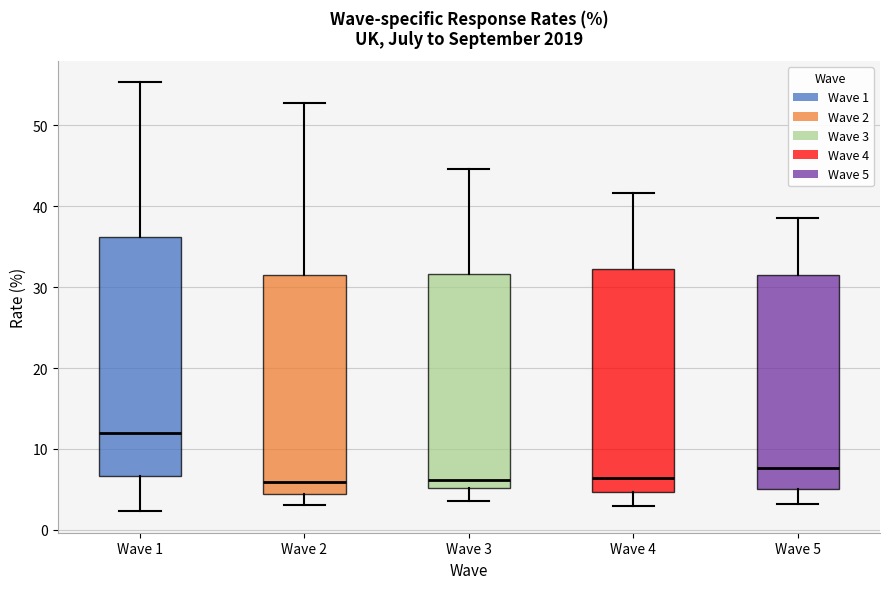

Reading left to right, transcribe this box plot: for each box, give where its median line is, the range the box spans, and where its two whiskers end, as read against the y-axis. The values are not printed on the chart, so give them approximately, as read against the axis.

Wave 1: median 12, box 7 to 36, whiskers 2 to 55
Wave 2: median 6, box 4 to 31, whiskers 3 to 53
Wave 3: median 6, box 5 to 32, whiskers 4 to 45
Wave 4: median 6, box 5 to 32, whiskers 3 to 42
Wave 5: median 8, box 5 to 31, whiskers 3 to 39